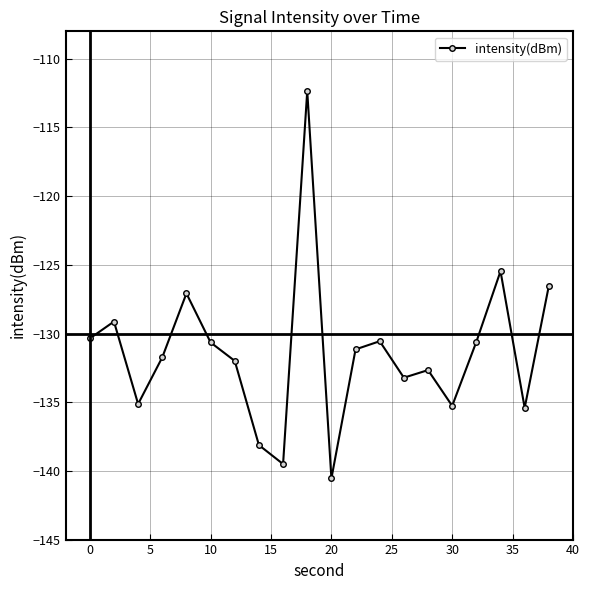

What is the value of the 11th point from the left?

-140.6